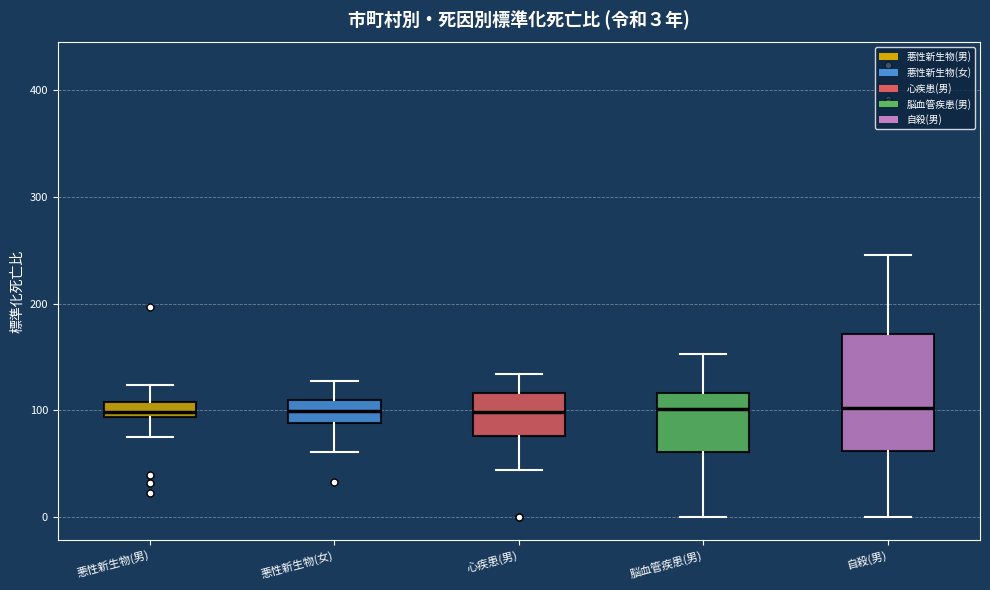

Which box is the tallest, from its lower edge to its upper edge?

自殺(男)